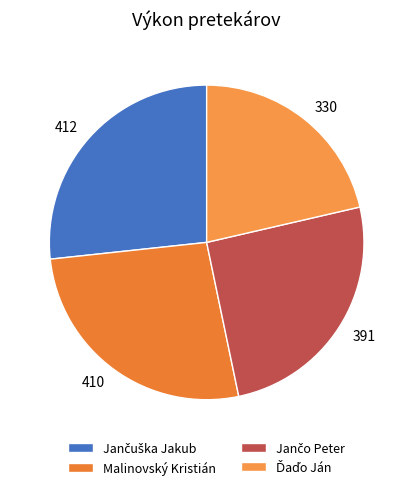

How much of the chart is everything except Jančuška Jakub?

73.3%